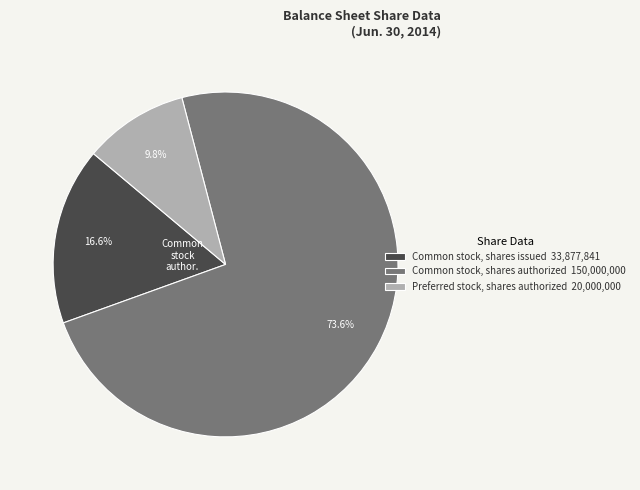

Which category has the biggest portion of the pie?

Common stock, shares authorized 150,000,000